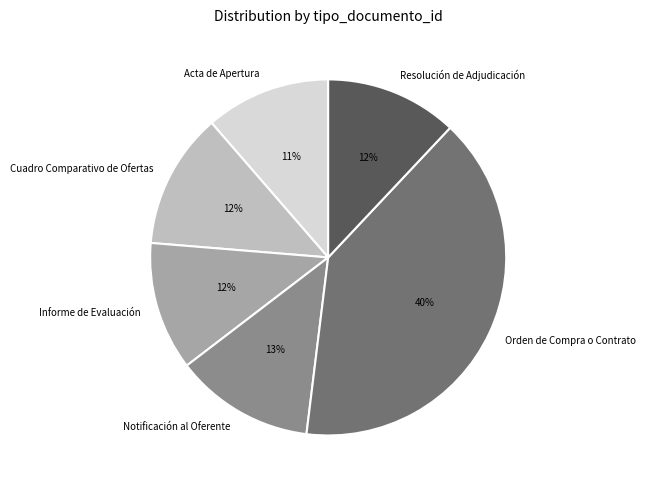

Approximately how many times larger is the value at Notificación al Oferente compared to Resolución de Adjudicación?

1.1